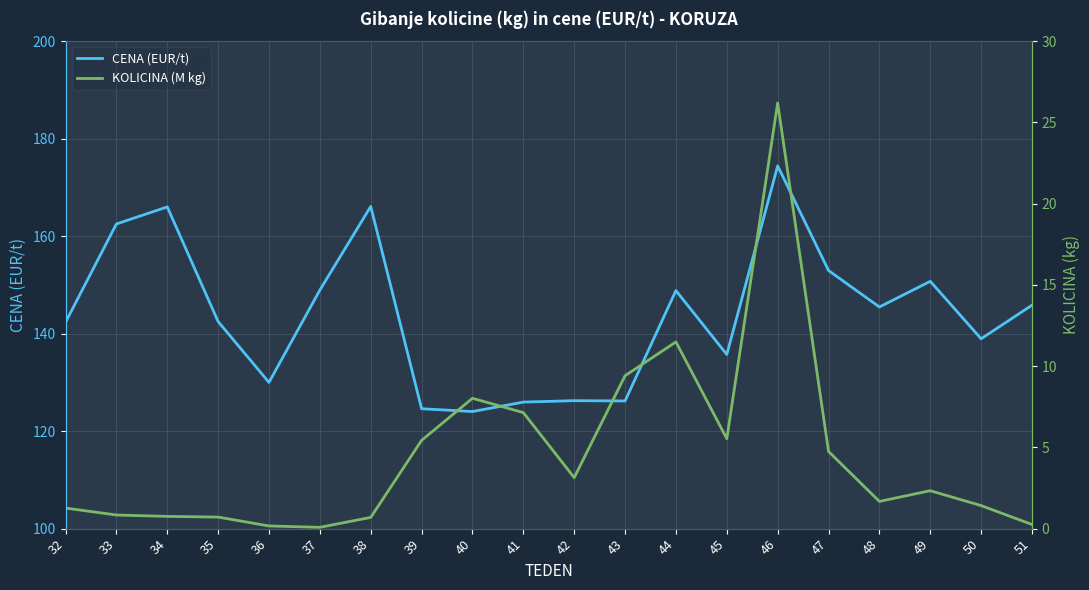

Which series changed the most between 36 and 46?

CENA (EUR/t)